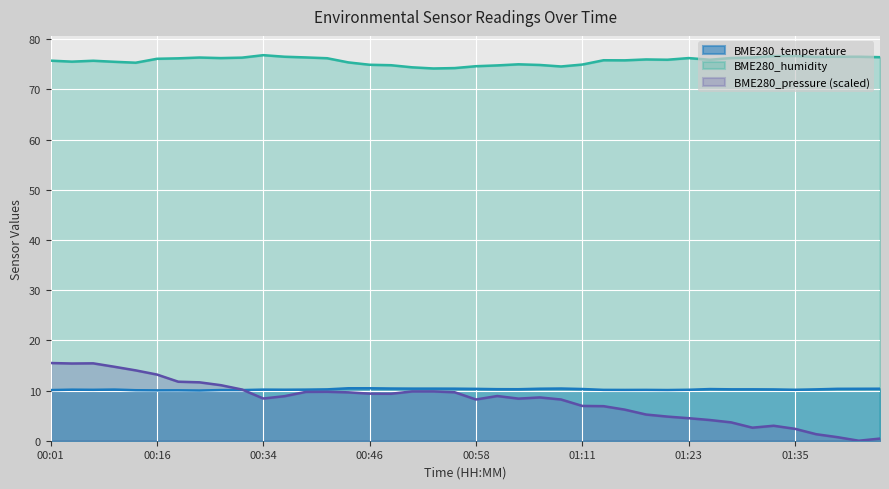

Reading left to right, what are all the values shown in this chart?

BME280_temperature: 00:01=10.1	00:03=10.2	00:06=10.1	00:08=10.2	00:11=10.1	00:16=10.0	00:21=10.0	00:24=10.0	00:26=10.1	00:28=10.1	00:34=10.2	00:36=10.2	00:39=10.2	00:41=10.2	00:44=10.4	00:46=10.4	00:48=10.4	00:51=10.4	00:53=10.4	00:56=10.4	00:58=10.3	01:01=10.3	01:03=10.3	01:06=10.4	01:08=10.4	01:11=10.3	01:13=10.1	01:16=10.1	01:18=10.1	01:21=10.1	01:23=10.2	01:26=10.3	01:28=10.2	01:31=10.2	01:33=10.2	01:35=10.2	01:38=10.2	01:40=10.3	01:43=10.3	01:46=10.4
BME280_humidity: 00:01=75.7	00:03=75.5	00:06=75.7	00:08=75.5	00:11=75.3	00:16=76.1	00:21=76.2	00:24=76.3	00:26=76.2	00:28=76.3	00:34=76.8	00:36=76.5	00:39=76.4	00:41=76.2	00:44=75.4	00:46=74.9	00:48=74.8	00:51=74.4	00:53=74.2	00:56=74.2	00:58=74.6	01:01=74.8	01:03=75.0	01:06=74.9	01:08=74.6	01:11=74.9	01:13=75.8	01:16=75.8	01:18=76.0	01:21=75.9	01:23=76.2	01:26=75.9	01:28=76.2	01:31=76.3	01:33=76.6	01:35=76.6	01:38=76.5	01:40=76.5	01:43=76.5	01:46=76.4
BME280_pressure: 00:01=15.5	00:03=15.4	00:06=15.4	00:08=14.7	00:11=14.0	00:16=13.2	00:21=11.8	00:24=11.6	00:26=11.1	00:28=10.2	00:34=8.4	00:36=8.9	00:39=9.7	00:41=9.8	00:44=9.6	00:46=9.4	00:48=9.4	00:51=9.8	00:53=9.8	00:56=9.7	00:58=8.2	01:01=8.9	01:03=8.4	01:06=8.6	01:08=8.2	01:11=6.9	01:13=6.9	01:16=6.2	01:18=5.2	01:21=4.8	01:23=4.5	01:26=4.1	01:28=3.7	01:31=2.6	01:33=3.0	01:35=2.4	01:38=1.3	01:40=0.7	01:43=0.0	01:46=0.4